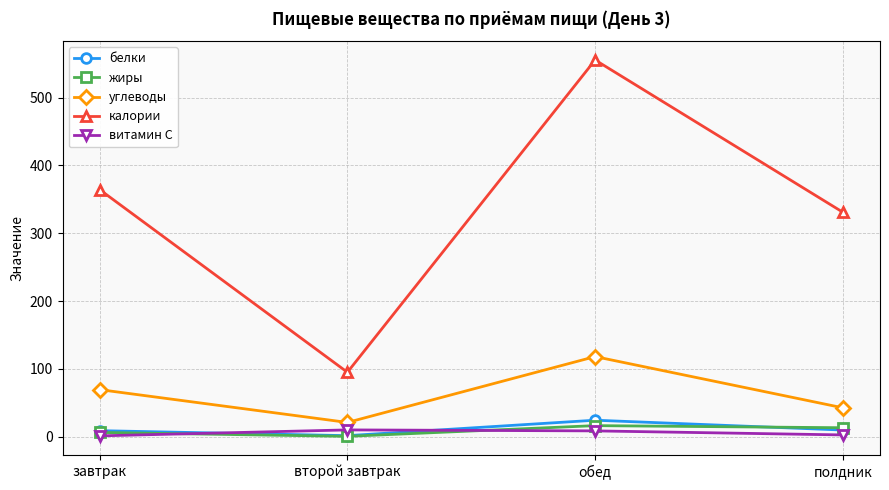

Which label corresponds to the largest value in the chart?

обед